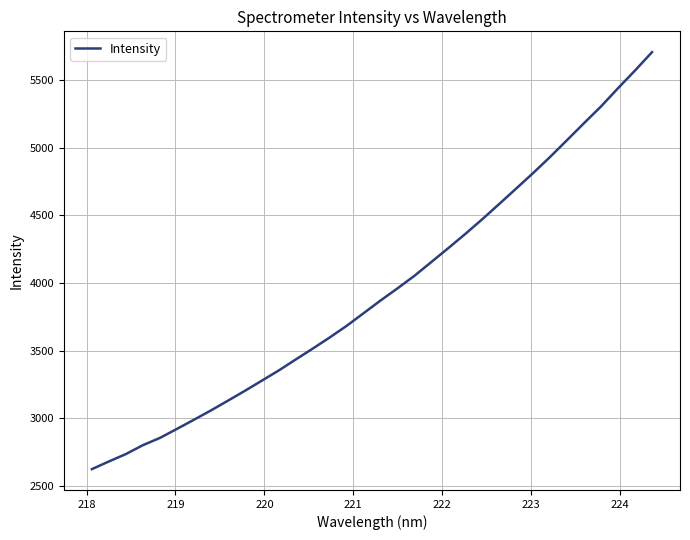

What is the difference between the maximum and minimum values?

3083.5